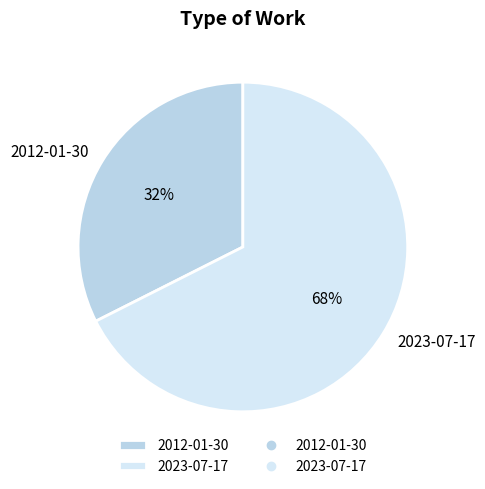

Is it true that 2023-07-17 is 68% of the pie?

True